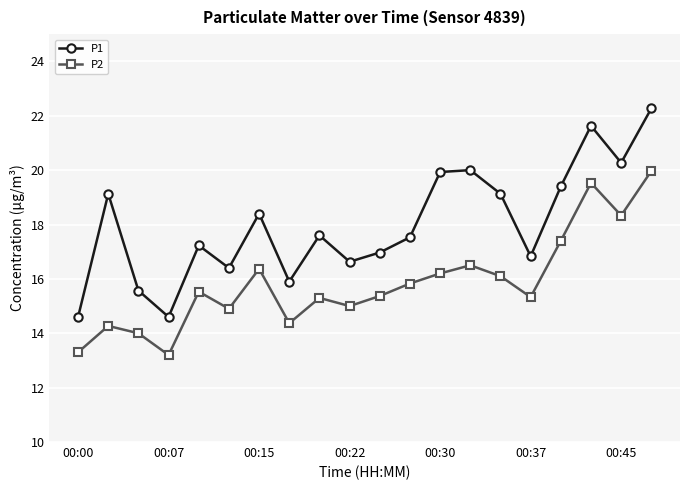

What is the value of the P1 point at the 4th from the left?

14.6